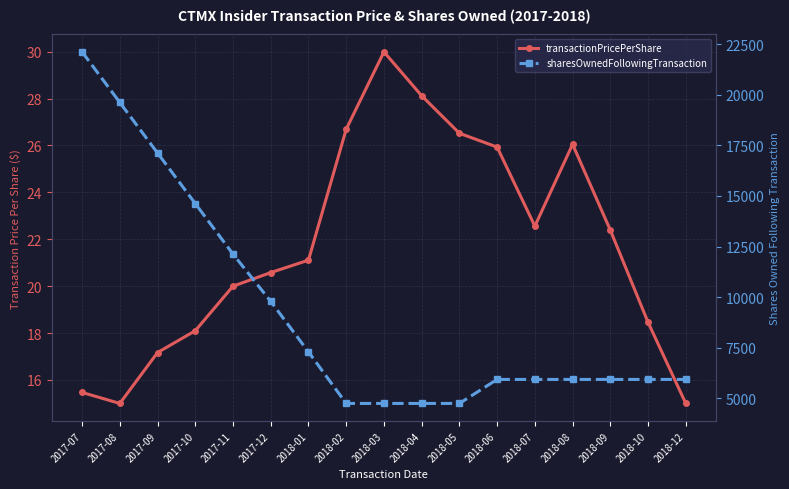

At which category is the sum across all series the highest?

2017-07